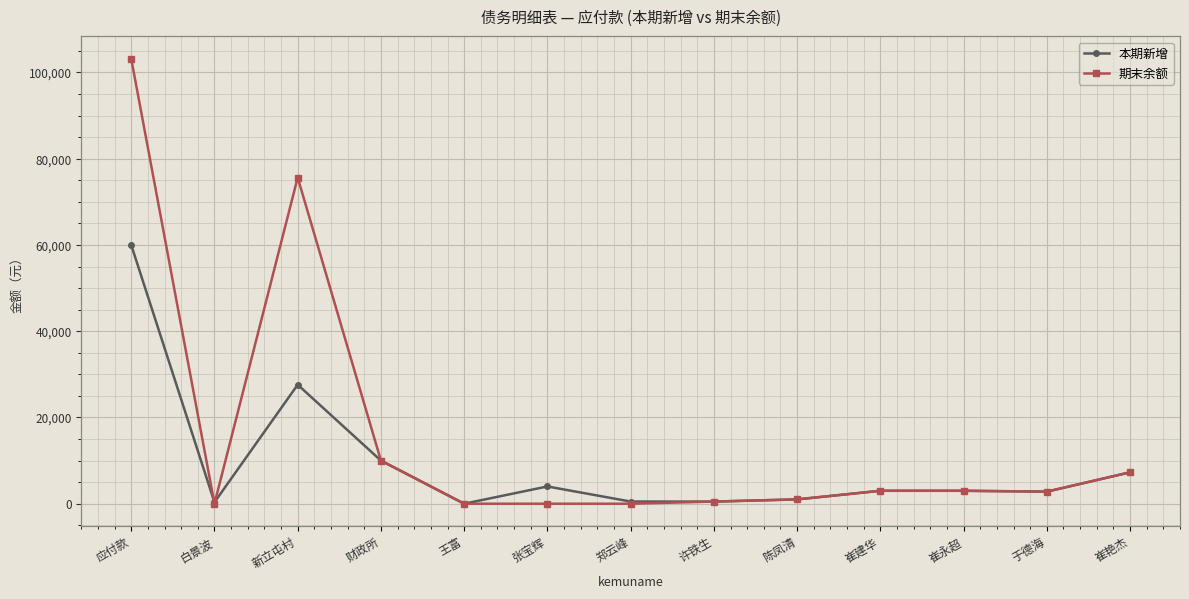

Where is the first local minimum for 期末余额?

白景波